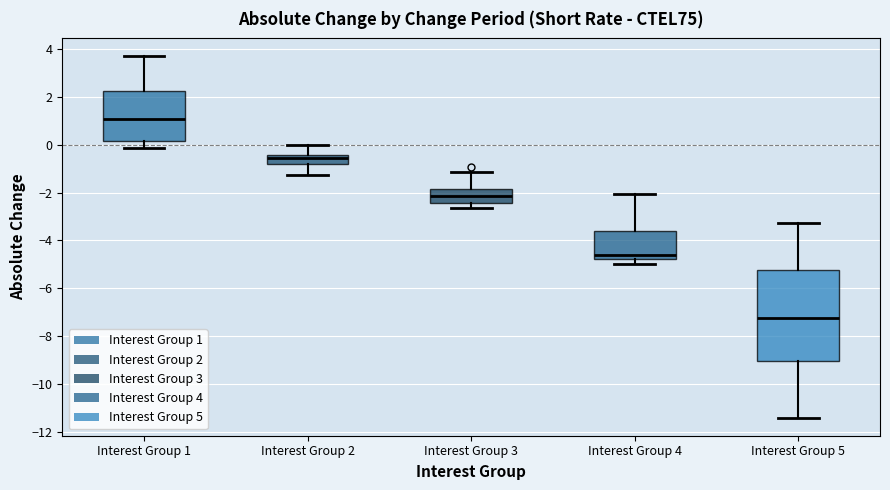

Reading left to right, transcribe this box plot: for each box, give where its median line is, the range the box spans, and where its two whiskers end, as read against the y-axis. The values are not printed on the chart, so give them approximately, as read against the axis.

Interest Group 1: median 1.0, box 0.2 to 2.2, whiskers -0.2 to 3.6
Interest Group 2: median -0.6, box -0.8 to -0.4, whiskers -1.2 to 0.0
Interest Group 3: median -2.2, box -2.4 to -1.8, whiskers -2.6 to -1.2
Interest Group 4: median -4.6, box -4.8 to -3.6, whiskers -5.0 to -2.0
Interest Group 5: median -7.2, box -9.0 to -5.2, whiskers -11.4 to -3.2